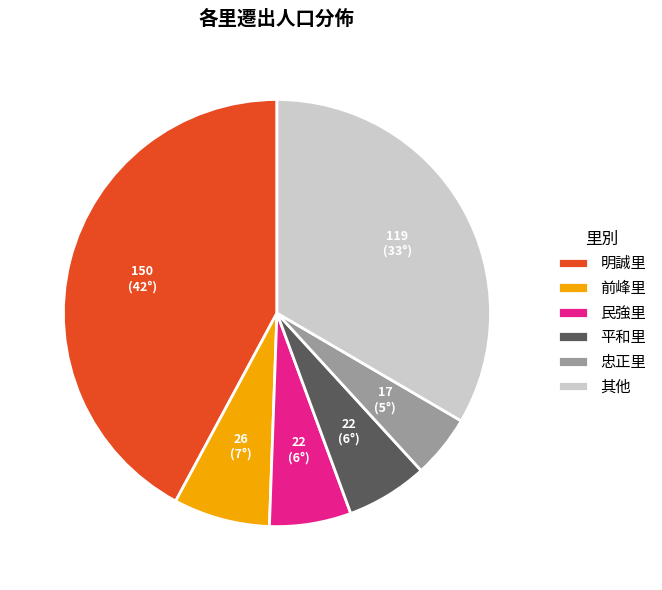

Is there any slice that represents more than half of the pie?

No